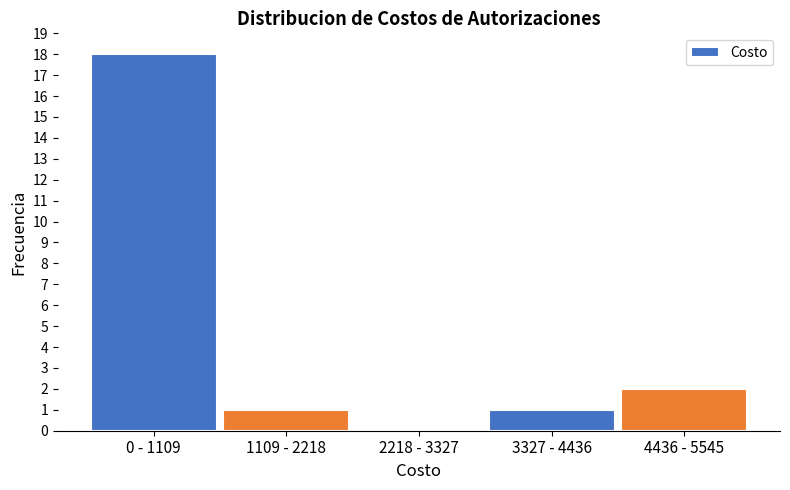

Reading left to right, what are all the values shown in this chart?

0 - 1109=18	1109 - 2218=1	2218 - 3327=0	3327 - 4436=1	4436 - 5545=2